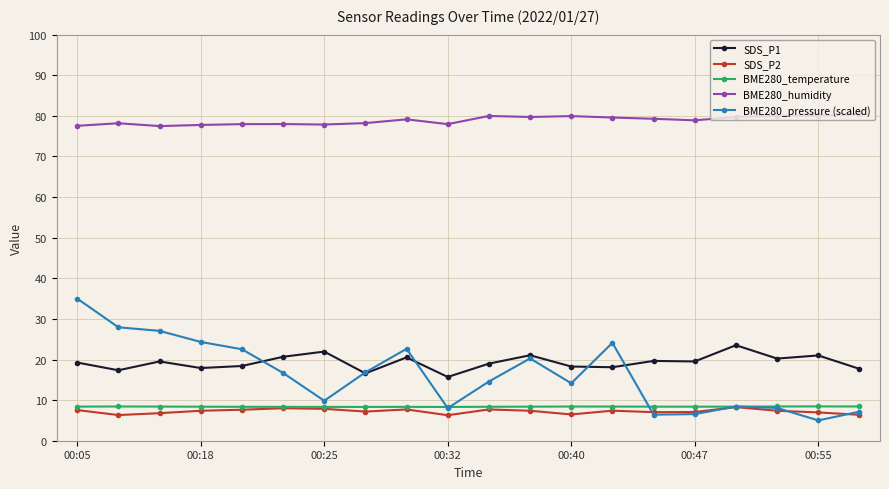

At how many categories does at least one series exceed 45?

20